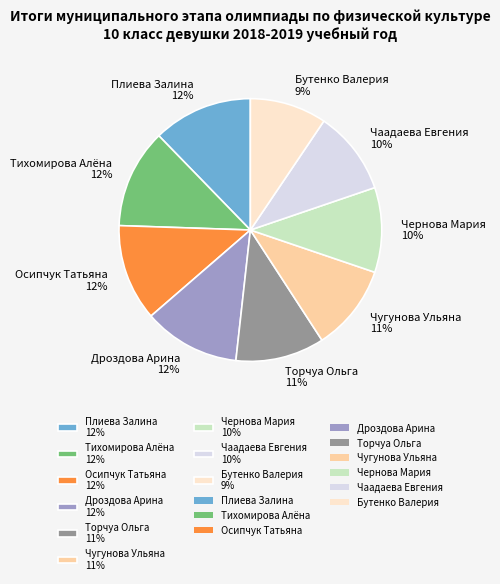

What is the smallest slice in the pie chart?

Бутенко Валерия